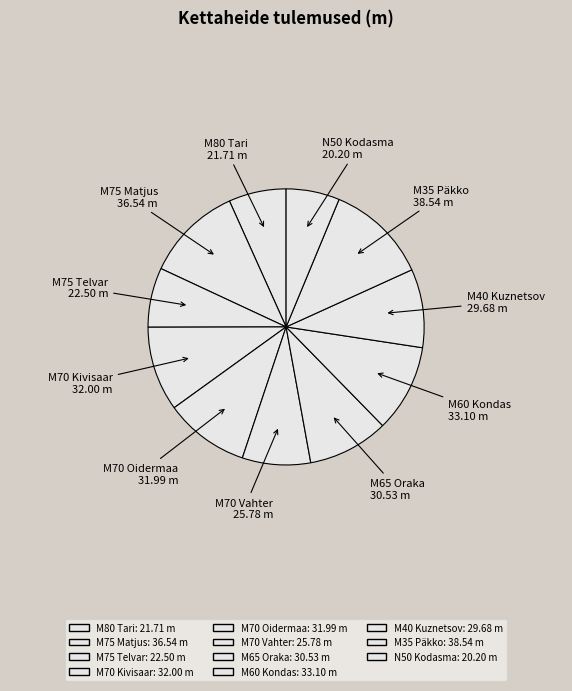

Does M75 Telvar represent more than half of the total?

No